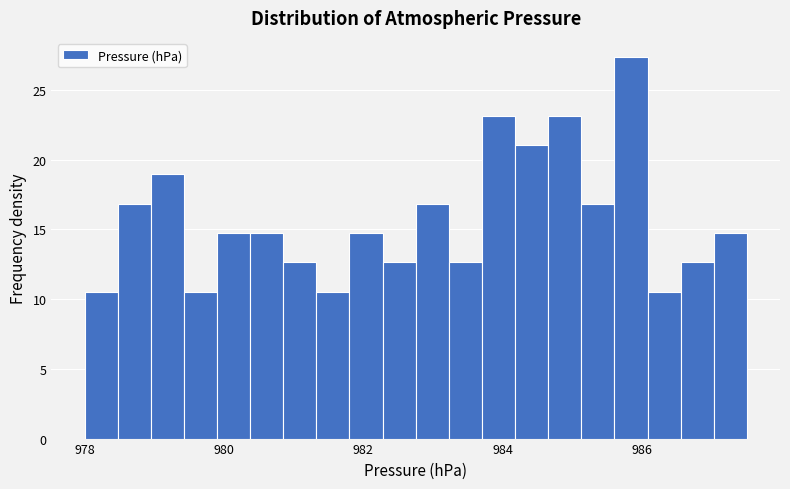

Read against the x-axis, roughly where is the centre of the tallest bar?

985.8